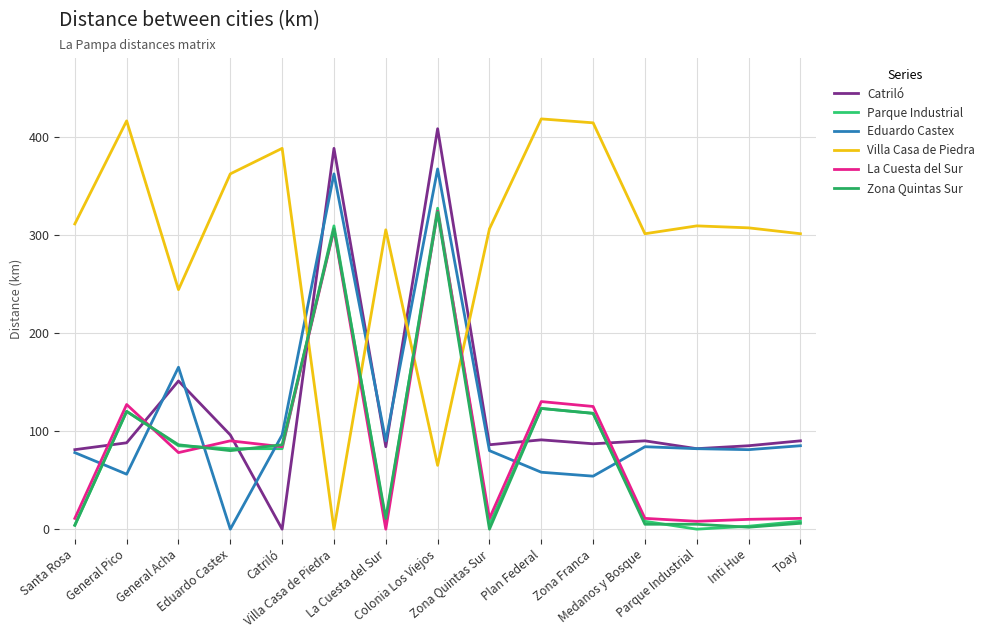

How many values in the Villa Casa de Piedra series are below 307?

7